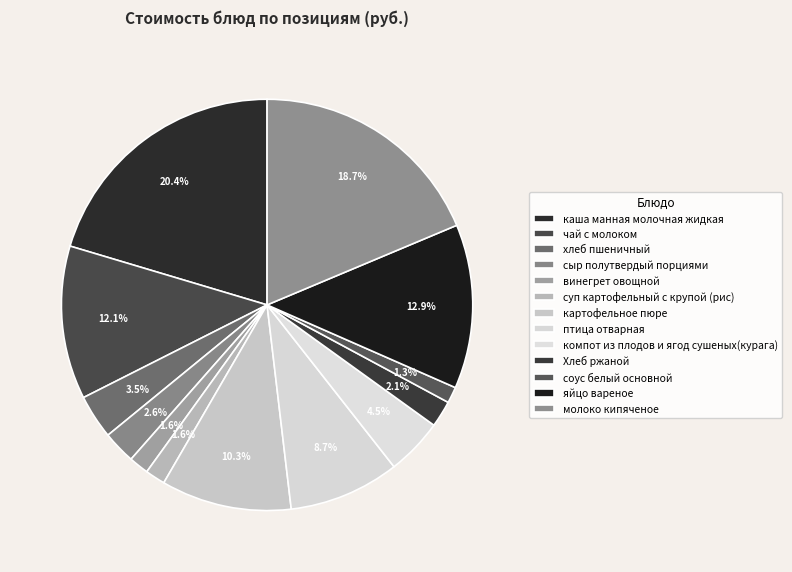

True or false: хлеб пшеничный accounts for 9% of the total.

False